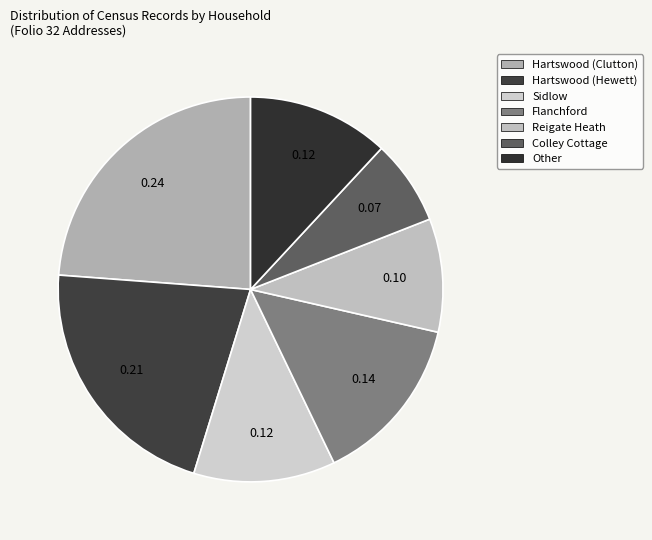

How many slices are in this pie chart?

7